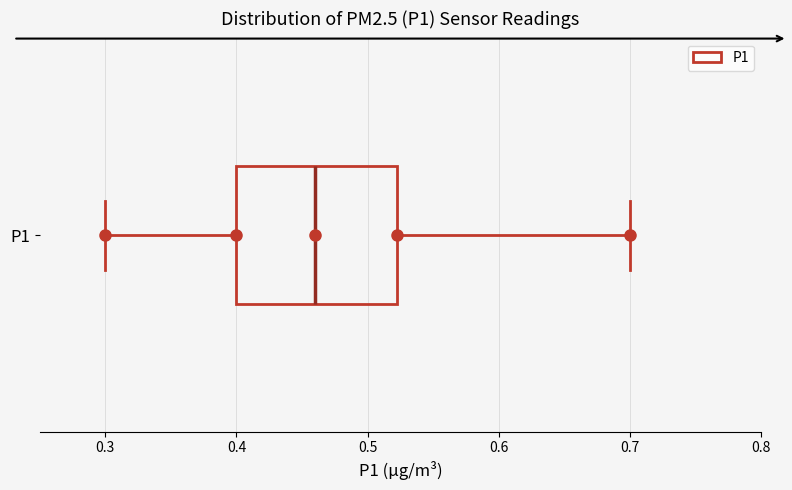

Transcribe this box plot: give where the median line is, the range the box spans, and where the two whiskers end, as read against the x-axis. The values are not printed on the chart, so give them approximately, as read against the axis.

median 0.46, box 0.40 to 0.52, whiskers 0.30 to 0.70